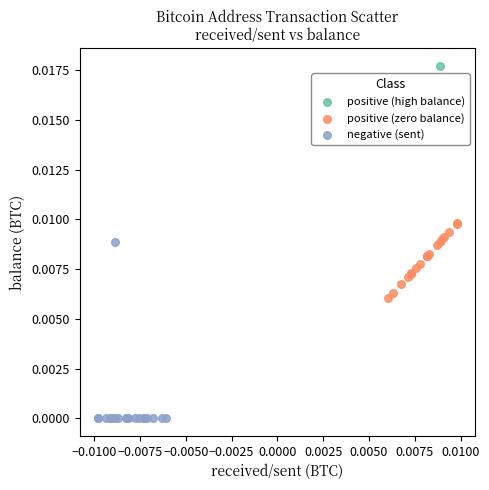

What are all the series names shown in the legend?

positive (high balance), positive (zero balance), negative (sent)